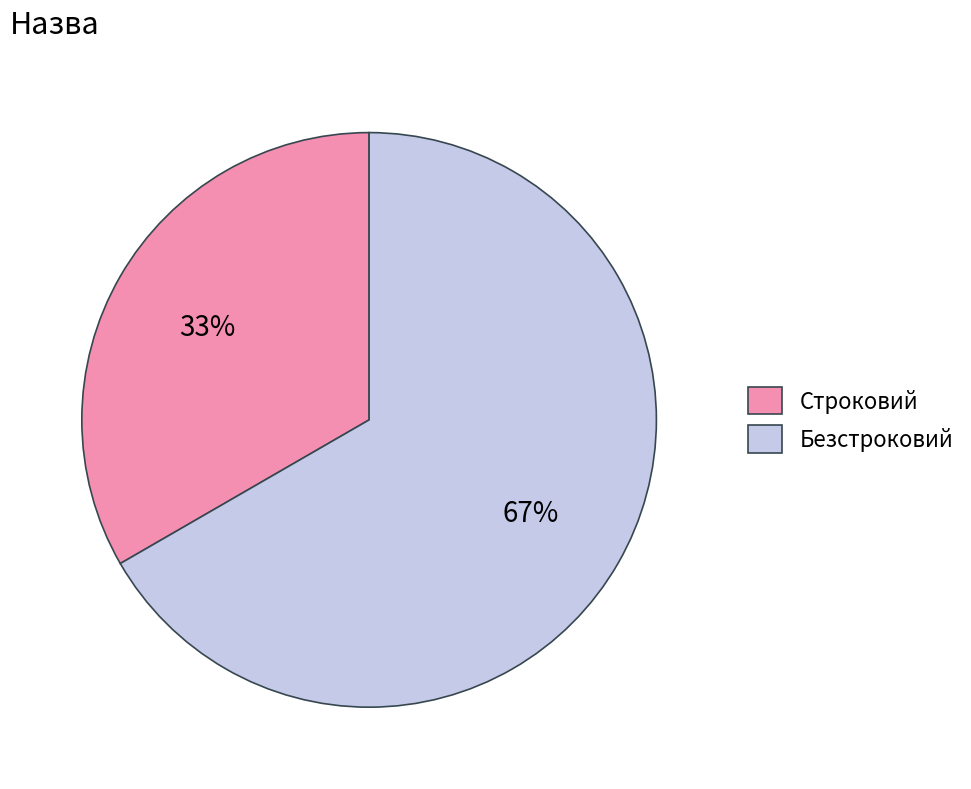

What is the ratio of the value at Безстроковий to the value at Строковий?

2.0